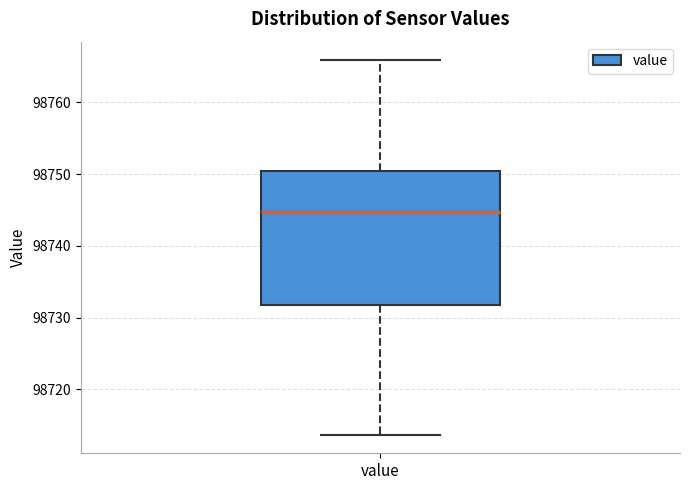

Where is the upper edge of the box for value on the y-axis? The values are not printed on the chart, so give them approximately, as read against the axis.

98750